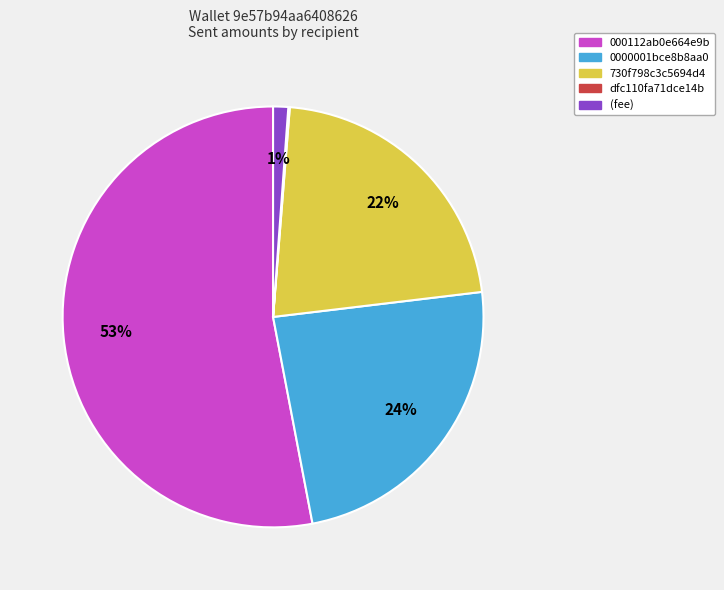

Is the sum of (fee) and 000112ab0e664e9b greater than half?

Yes